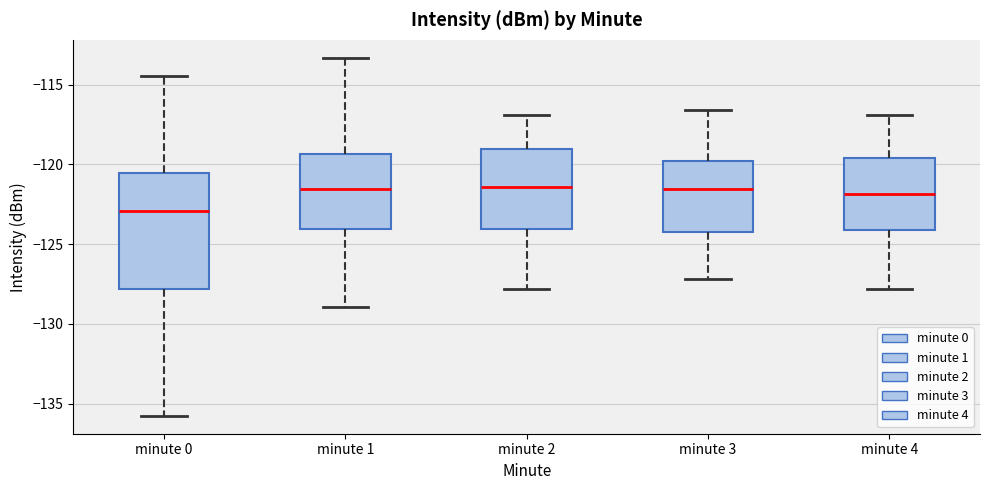

Reading left to right, read every box against the y-axis: the position of its median line, the range the box covers, and the ends of its whiskers. The values are not printed on the chart, so give them approximately, as read against the axis.

minute 0: median -123.0, box -128.0 to -120.5, whiskers -136.0 to -114.5
minute 1: median -121.5, box -124.0 to -119.5, whiskers -129.0 to -113.5
minute 2: median -121.5, box -124.0 to -119.0, whiskers -128.0 to -117.0
minute 3: median -121.5, box -124.0 to -120.0, whiskers -127.0 to -116.5
minute 4: median -122.0, box -124.0 to -119.5, whiskers -128.0 to -117.0